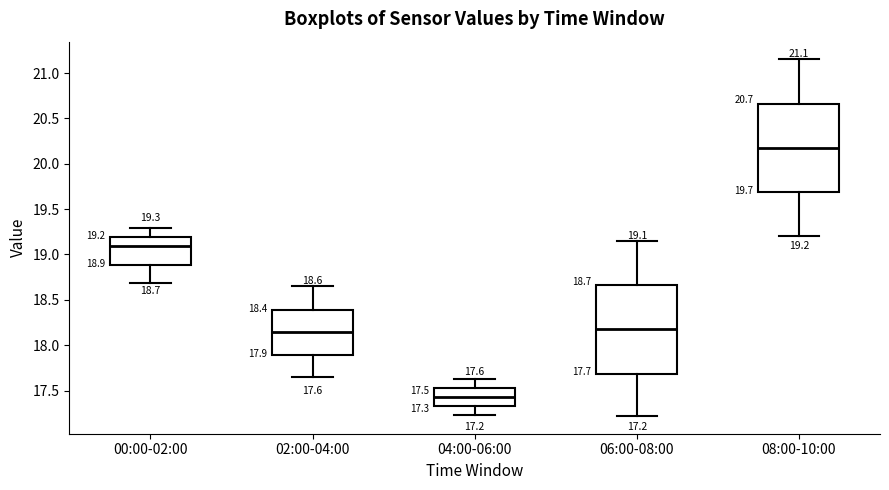

Which box has the lowest median line?

04:00-06:00